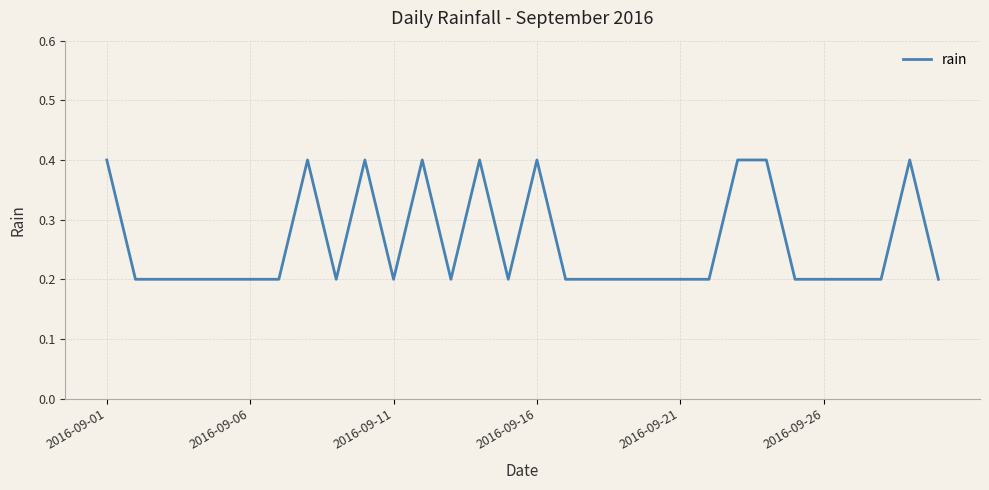

What is the greatest value displayed?

0.4